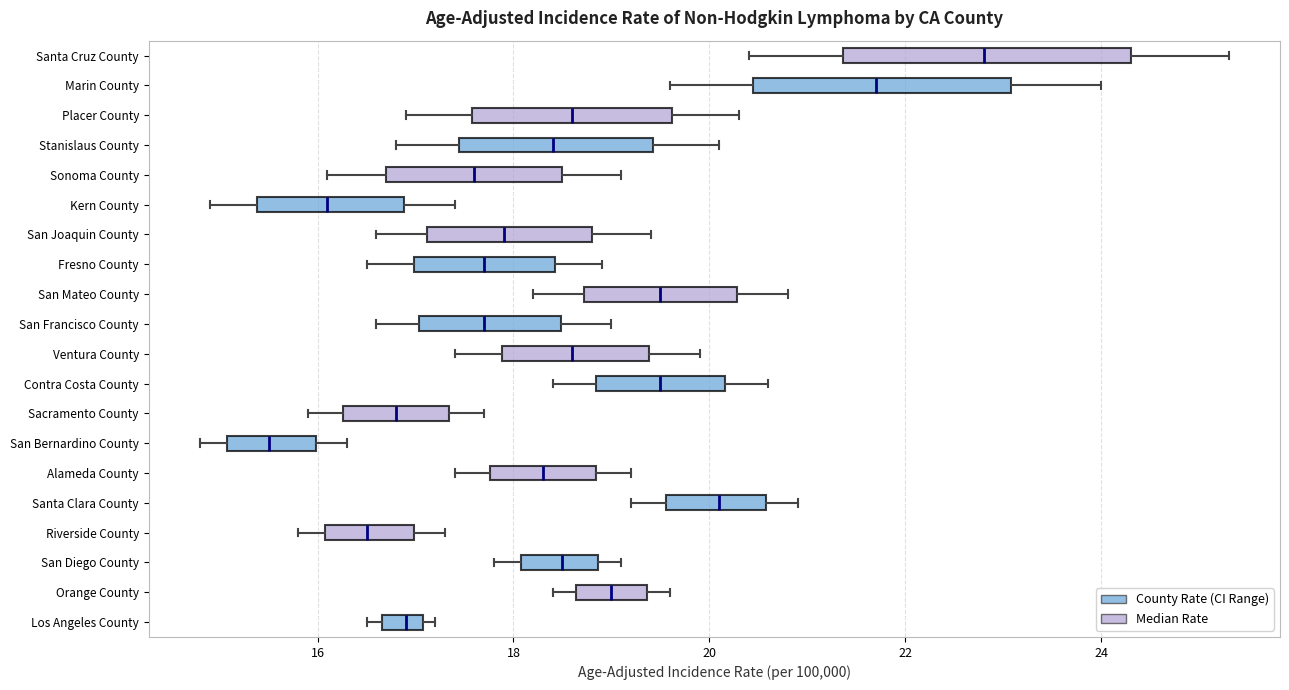

Reading bottom to top, read every box against the x-axis: the position of its median line, the range the box covers, and the ends of its whiskers. The values are not printed on the chart, so give them approximately, as read against the axis.

Los Angeles County: median 17.0 (inside the box), box 16.6 to 17.0, whiskers 16.6 (just left of the box's left edge) to 17.2
Orange County: median 19.0, box 18.6 to 19.4, whiskers 18.4 to 19.6
San Diego County: median 18.6, box 18.0 to 18.8, whiskers 17.8 to 19.2
Riverside County: median 16.6, box 16.0 to 17.0, whiskers 15.8 to 17.4
Santa Clara County: median 20.2, box 19.6 to 20.6, whiskers 19.2 to 21.0
Alameda County: median 18.4, box 17.8 to 18.8, whiskers 17.4 to 19.2
San Bernardino County: median 15.6, box 15.0 to 16.0, whiskers 14.8 to 16.4
Sacramento County: median 16.8, box 16.2 to 17.4, whiskers 16.0 to 17.8
Contra Costa County: median 19.6, box 18.8 to 20.2, whiskers 18.4 to 20.6
Ventura County: median 18.6, box 17.8 to 19.4, whiskers 17.4 to 20.0
San Francisco County: median 17.8, box 17.0 to 18.4, whiskers 16.6 to 19.0
San Mateo County: median 19.6, box 18.8 to 20.2, whiskers 18.2 to 20.8
Fresno County: median 17.8, box 17.0 to 18.4, whiskers 16.6 to 19.0
San Joaquin County: median 18.0, box 17.2 to 18.8, whiskers 16.6 to 19.4
Kern County: median 16.2, box 15.4 to 16.8, whiskers 15.0 to 17.4
Sonoma County: median 17.6, box 16.8 to 18.6, whiskers 16.2 to 19.2
Stanislaus County: median 18.4, box 17.4 to 19.4, whiskers 16.8 to 20.2
Placer County: median 18.6, box 17.6 to 19.6, whiskers 17.0 to 20.4
Marin County: median 21.8, box 20.4 to 23.0, whiskers 19.6 to 24.0
Santa Cruz County: median 22.8, box 21.4 to 24.4, whiskers 20.4 to 25.4